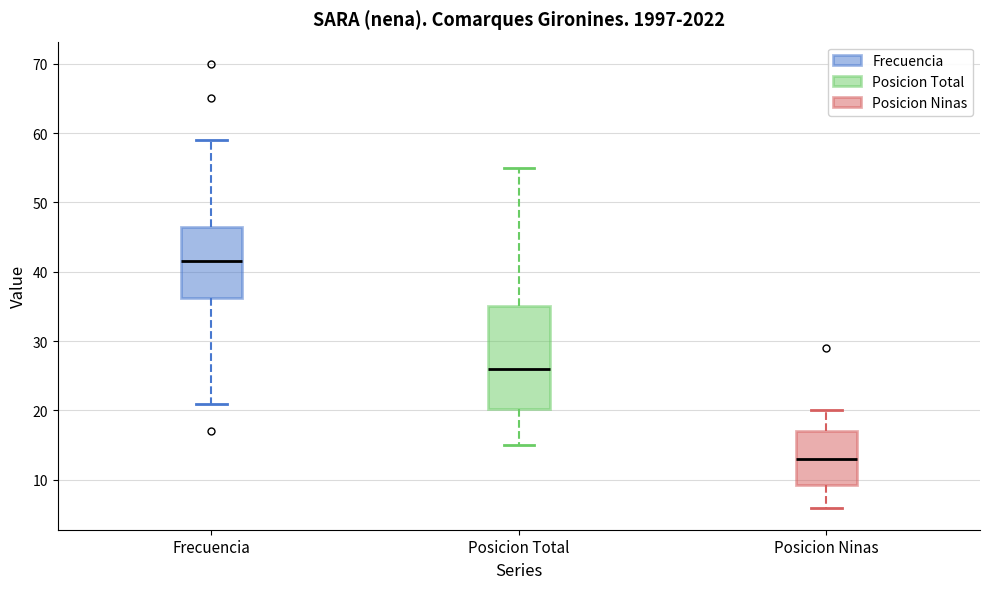

Comparing the boxes themselves (not the whiskers), which one is the tallest?

Posicion Total